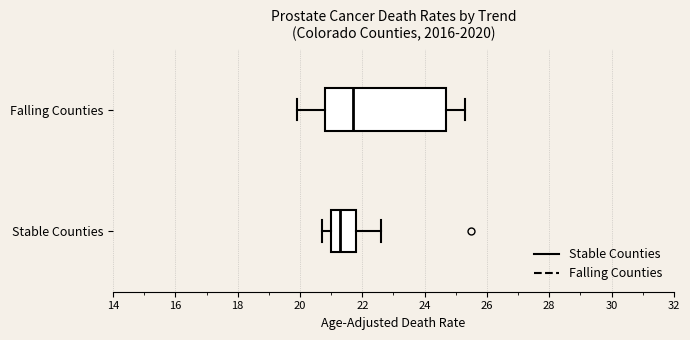

Reading bottom to top, read every box against the x-axis: the position of its median line, the range the box covers, and the ends of its whiskers. The values are not printed on the chart, so give them approximately, as read against the axis.

Stable Counties: median 21.4, box 21.0 to 21.8, whiskers 20.8 to 22.6
Falling Counties: median 21.8, box 20.8 to 24.8, whiskers 20.0 to 25.4